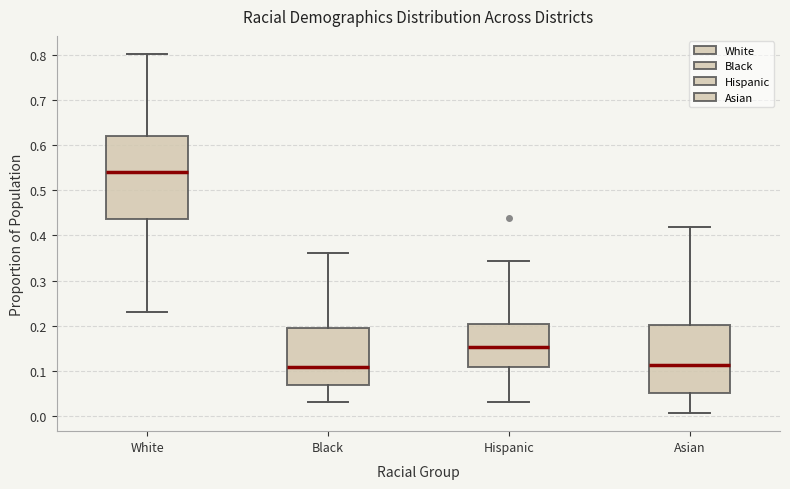

Reading left to right, read every box against the y-axis: the position of its median line, the range the box covers, and the ends of its whiskers. The values are not printed on the chart, so give them approximately, as read against the axis.

White: median 0.54, box 0.44 to 0.62, whiskers 0.23 to 0.80
Black: median 0.11, box 0.07 to 0.20, whiskers 0.03 to 0.36
Hispanic: median 0.15, box 0.11 to 0.20, whiskers 0.03 to 0.34
Asian: median 0.11, box 0.05 to 0.20, whiskers 0.01 to 0.42